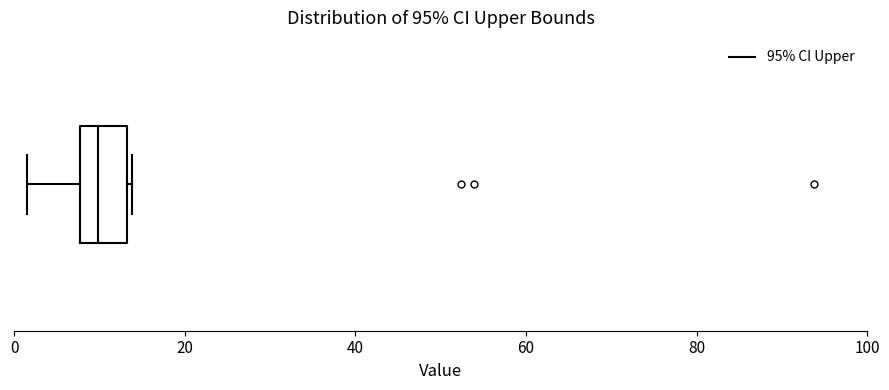

Read this box plot against the x-axis: the position of the median line, the range covered by the box, and the ends of both whiskers. The values are not printed on the chart, so give them approximately, as read against the axis.

median 10, box 8 to 14, whiskers 2 to 14